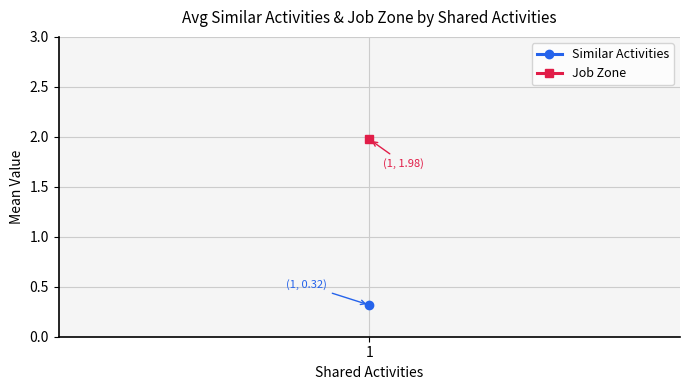

What is the greatest value displayed?

2.0